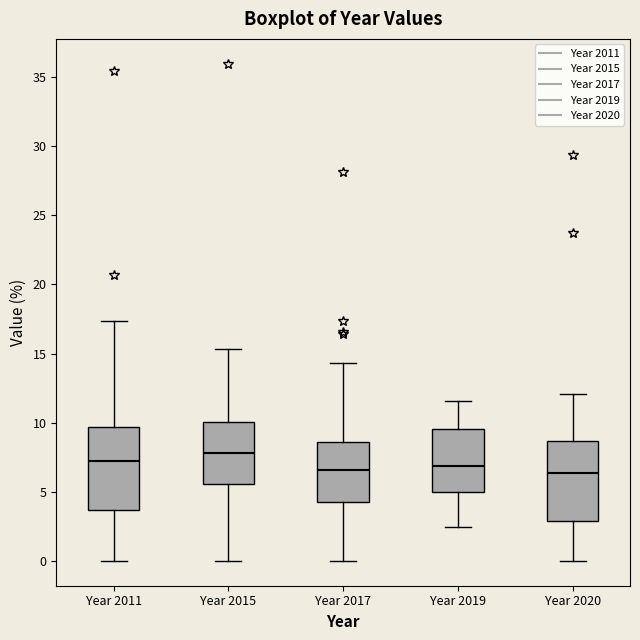

Which box has the highest median line?

Year 2015